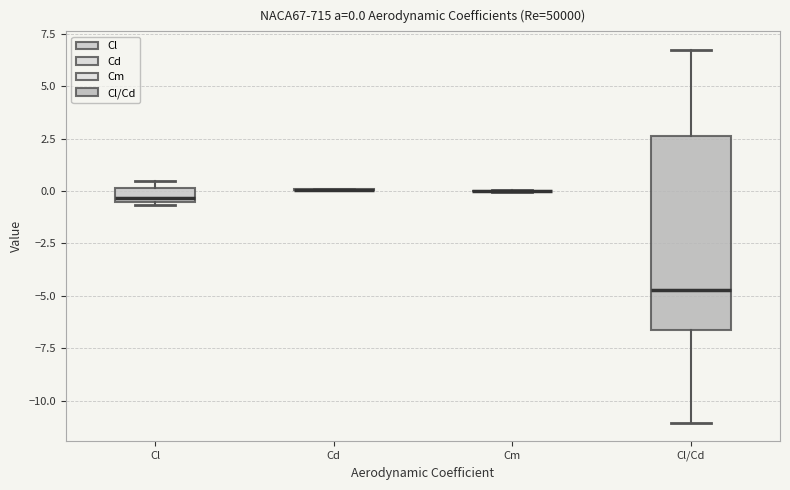

Which box is the tallest, from its lower edge to its upper edge?

Cl/Cd